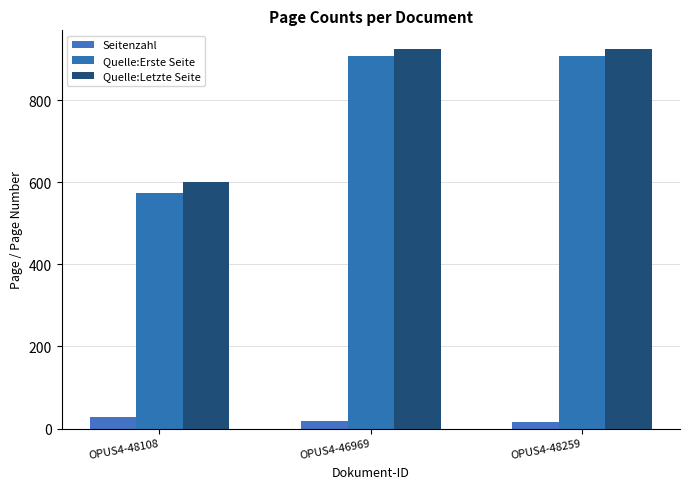

What is the lowest value of the Seitenzahl series?

17